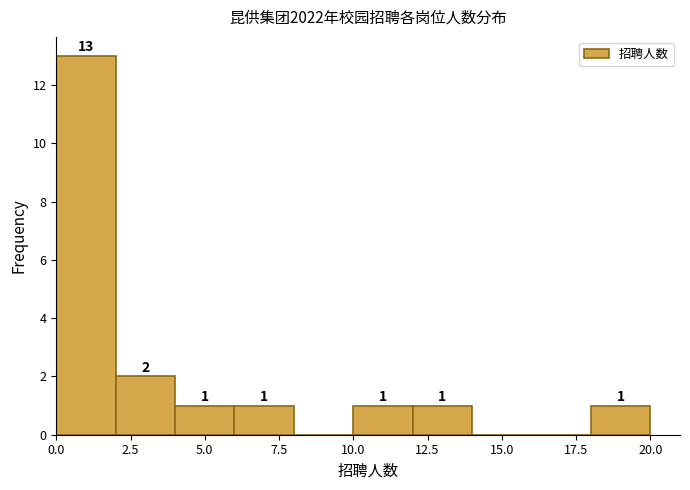

Over which range of the x-axis is the bar tallest?

0 to 2